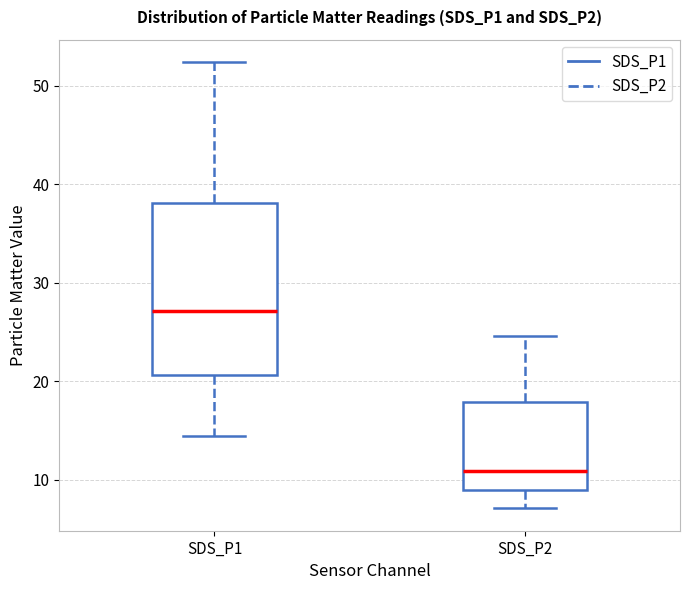

Reading left to right, transcribe this box plot: for each box, give where its median line is, the range the box spans, and where its two whiskers end, as read against the y-axis. The values are not printed on the chart, so give them approximately, as read against the axis.

SDS_P1: median 27, box 21 to 38, whiskers 14 to 52
SDS_P2: median 11, box 9 to 18, whiskers 7 to 25